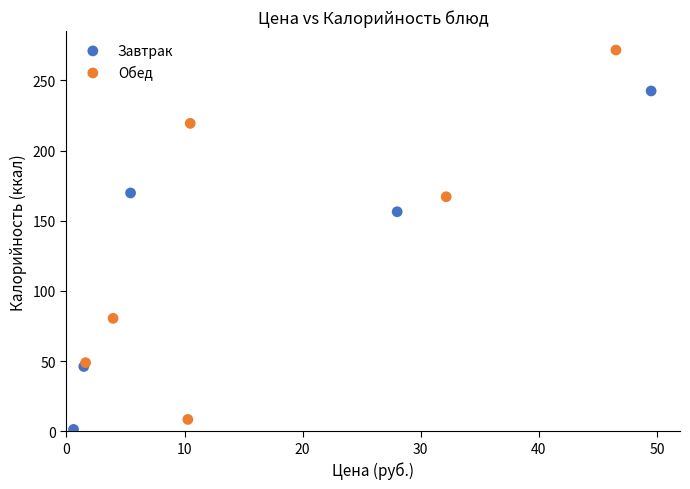

Which series has the largest Y range (max minus min)?

Обед